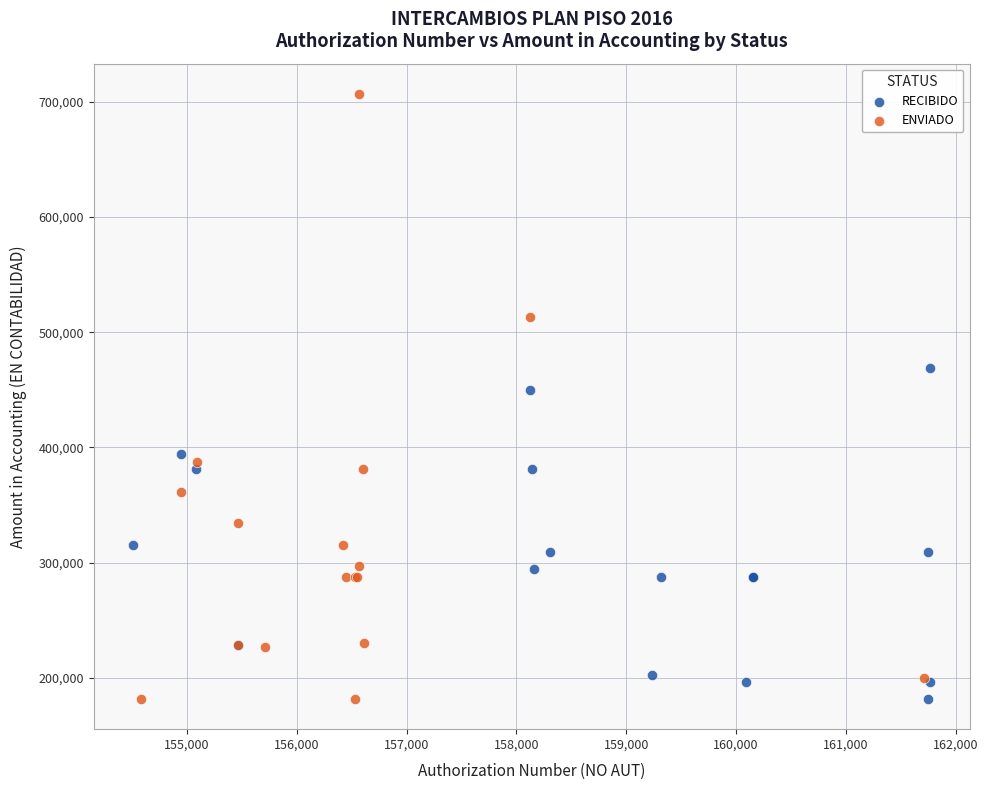

Which series has the largest Y range (max minus min)?

ENVIADO